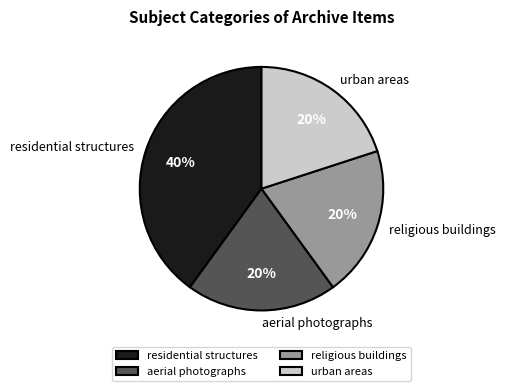

What is the ratio of the value at urban areas to the value at residential structures?

0.5